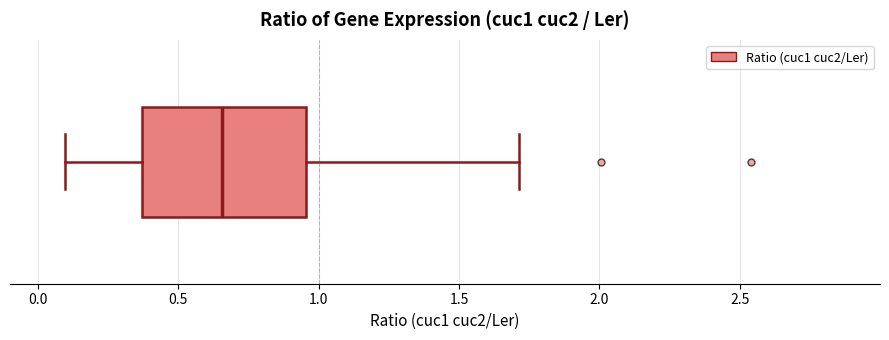

Where does the right whisker of the box end on the x-axis? The values are not printed on the chart, so give them approximately, as read against the axis.

1.70